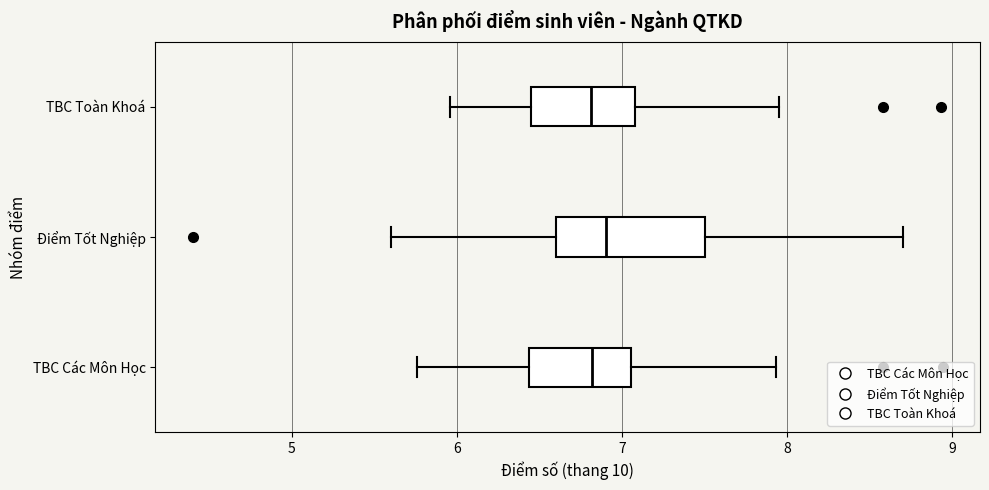

Reading bottom to top, read every box against the x-axis: the position of its median line, the range the box covers, and the ends of its whiskers. The values are not printed on the chart, so give them approximately, as read against the axis.

TBC Các Môn Học: median 6.8, box 6.4 to 7.1, whiskers 5.8 to 7.9
Điểm Tốt Nghiệp: median 6.9, box 6.6 to 7.5, whiskers 5.6 to 8.7
TBC Toàn Khoá: median 6.8, box 6.4 to 7.1, whiskers 6.0 to 8.0